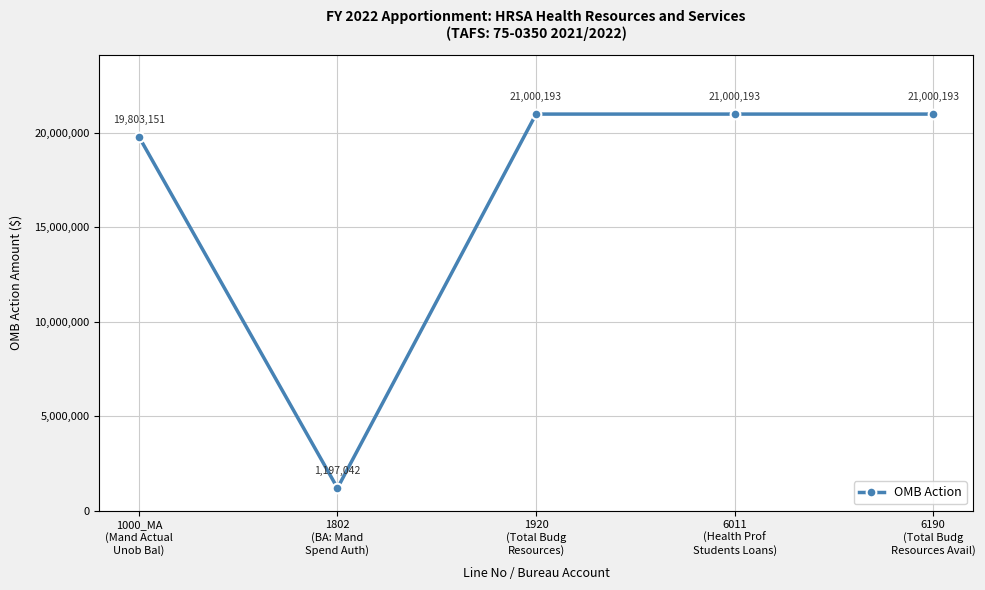

At which label is the value closest to 11098617?

1000_MA
(Mand Actual
Unob Bal)